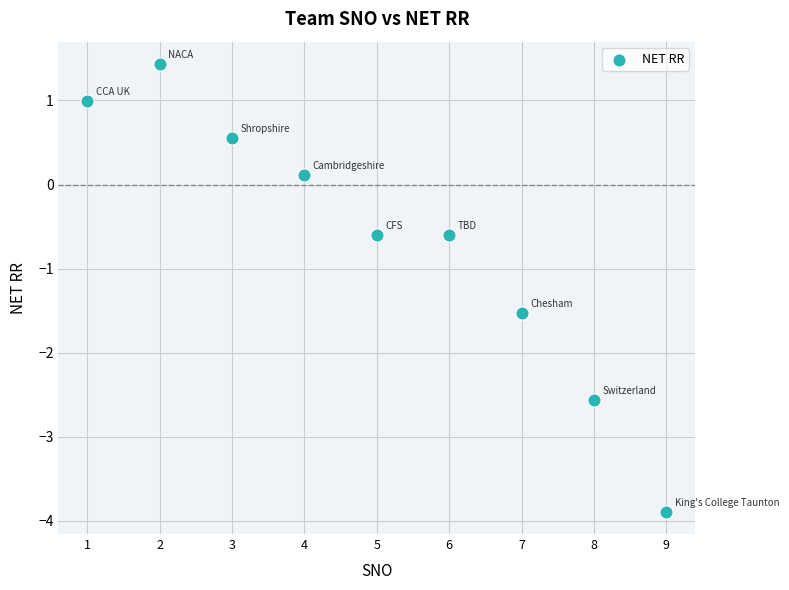

What is the range of Y values (max minus min)?

5.3